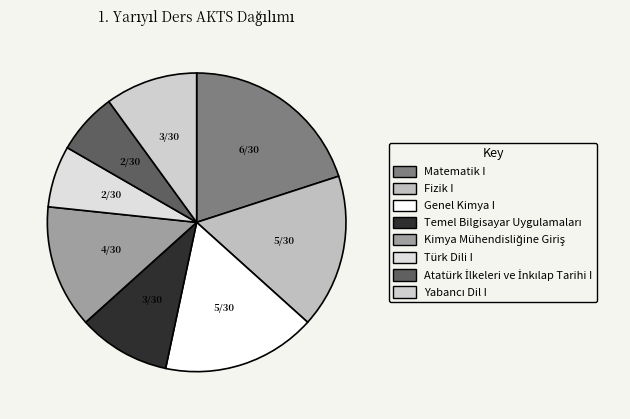

How many slices are in this pie chart?

8